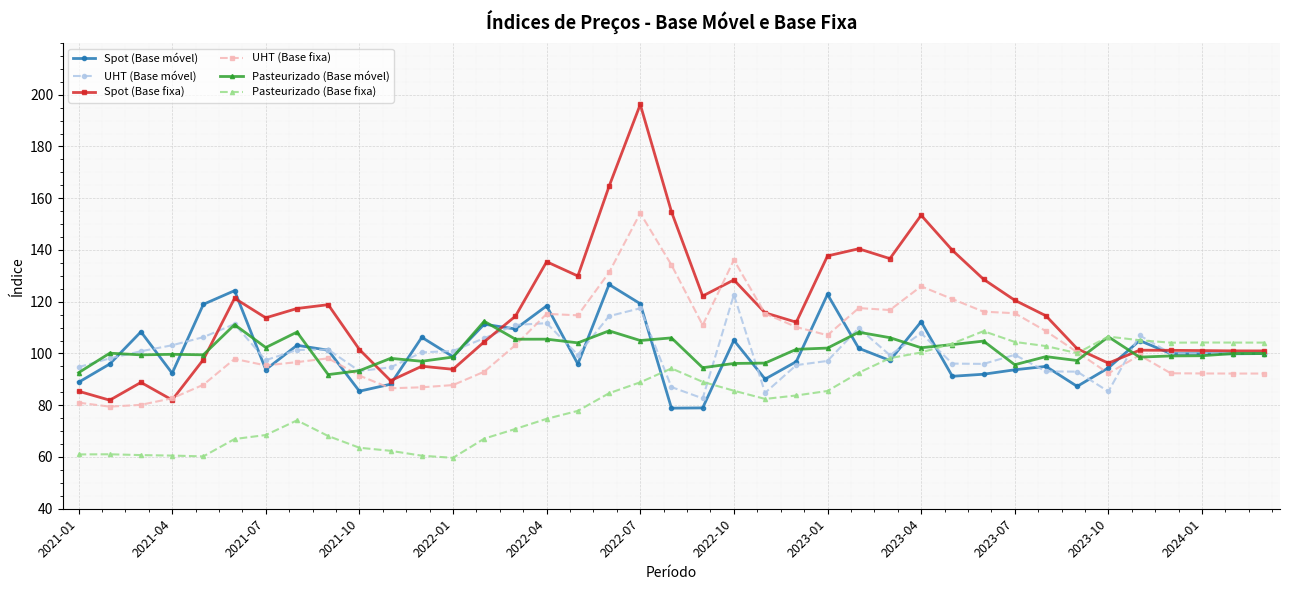

True or false: Pasteurizado (Base móvel) has more than 0 interior local peaks.

True